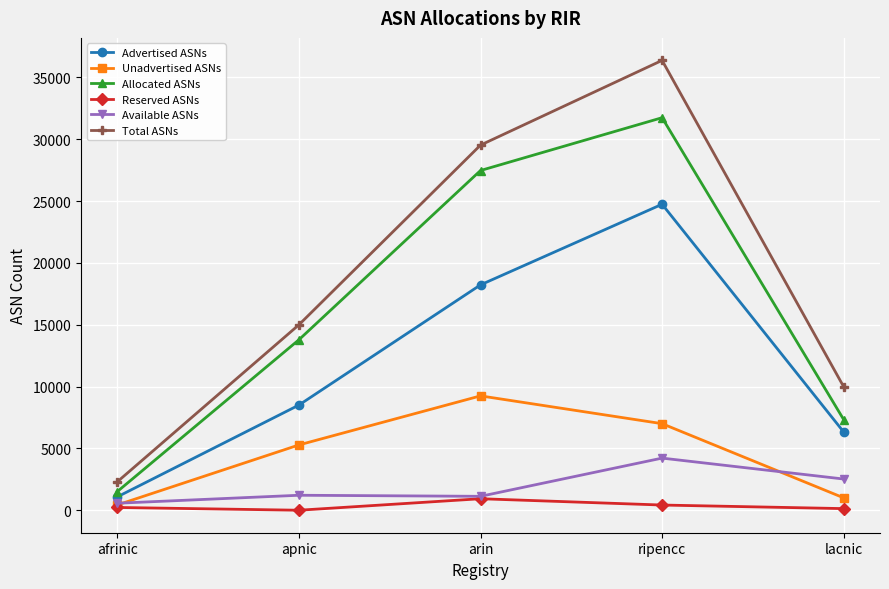

Rank the series at apnic from lowest to highest value.

Reserved ASNs, Available ASNs, Unadvertised ASNs, Advertised ASNs, Allocated ASNs, Total ASNs